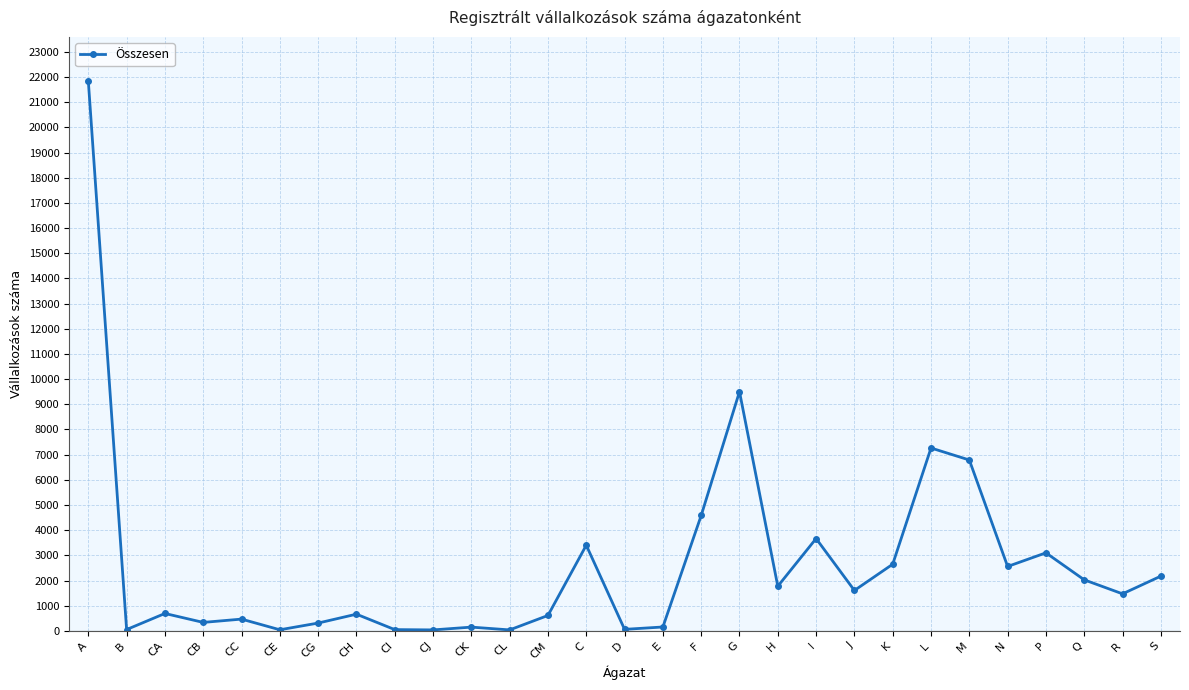

What is the greatest value displayed?

21848